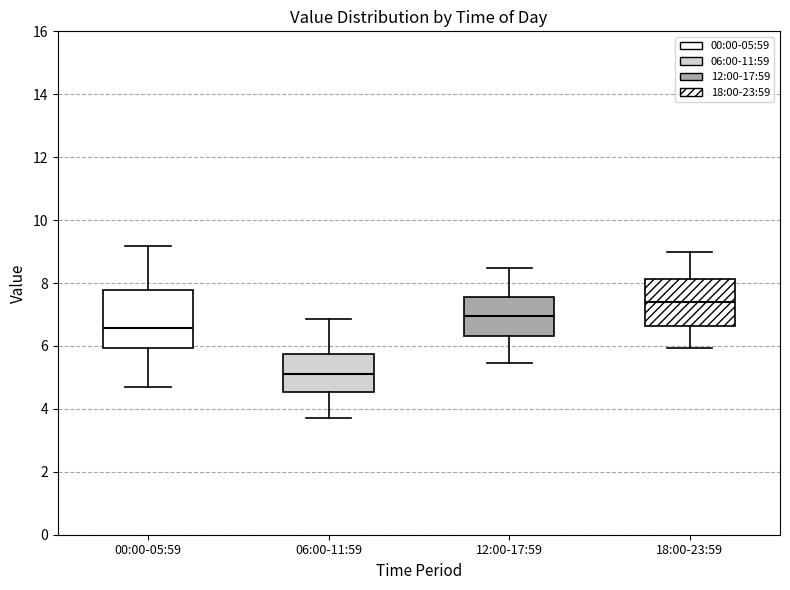

Reading left to right, read every box against the y-axis: the position of its median line, the range the box covers, and the ends of its whiskers. The values are not printed on the chart, so give them approximately, as read against the axis.

00:00-05:59: median 6.6, box 6.0 to 7.8, whiskers 4.8 to 9.2
06:00-11:59: median 5.2, box 4.6 to 5.8, whiskers 3.8 to 6.8
12:00-17:59: median 7.0, box 6.4 to 7.6, whiskers 5.4 to 8.4
18:00-23:59: median 7.4, box 6.6 to 8.2, whiskers 6.0 to 9.0